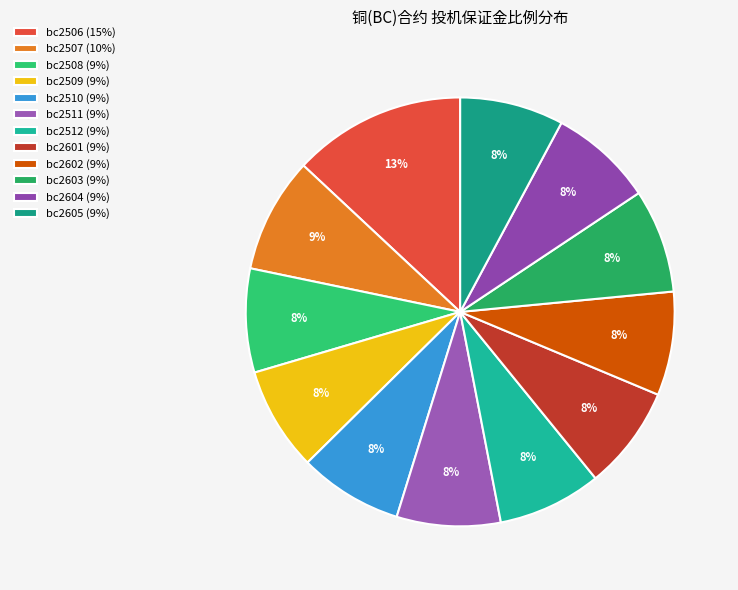

True or false: bc2512 accounts for 1% of the total.

False